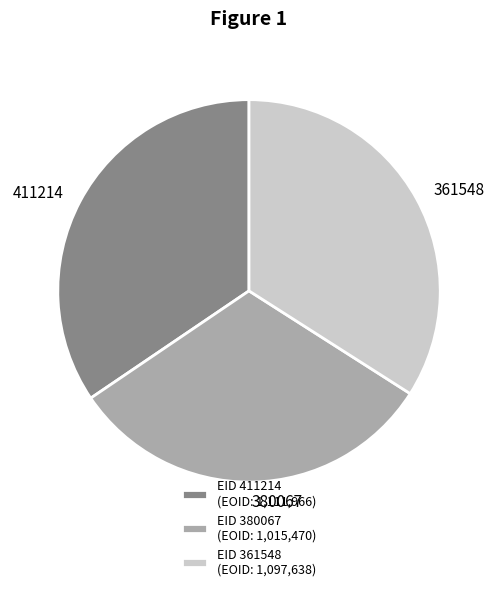

Is there a majority slice in this chart?

No